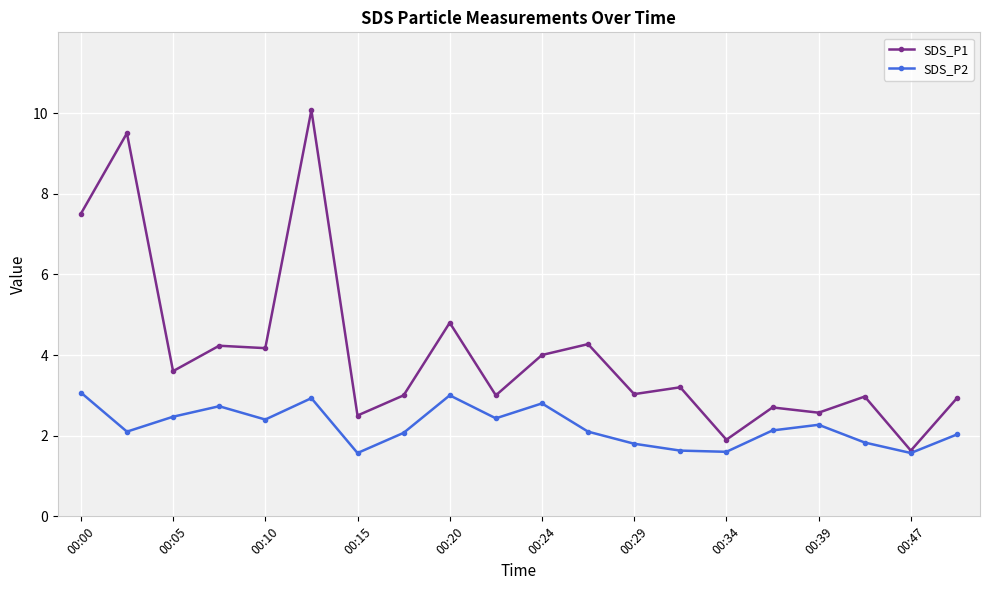

How many series are shown in this chart?

2